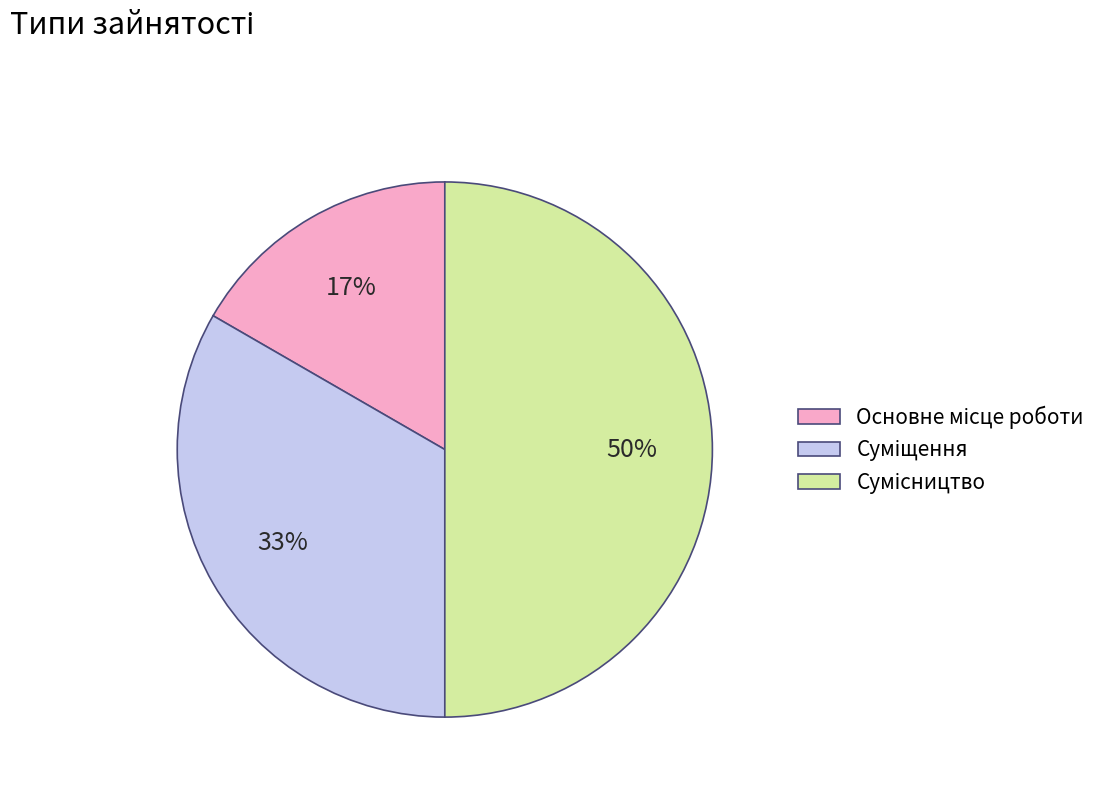

Count the number of slices in the pie.

3